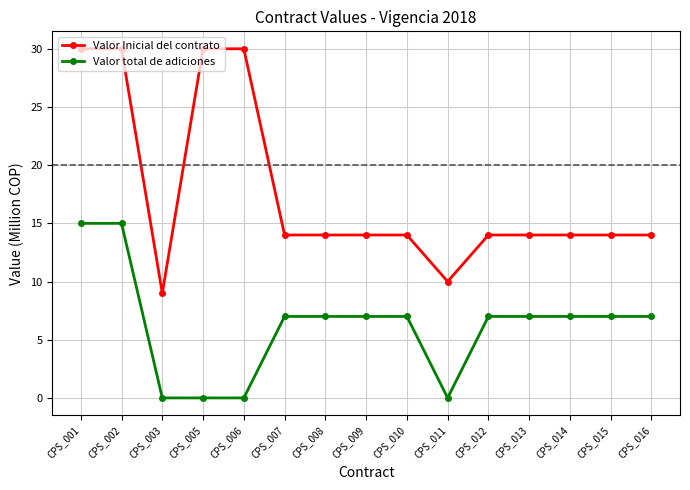

Does the chart display data point markers on the line(s)?

Yes